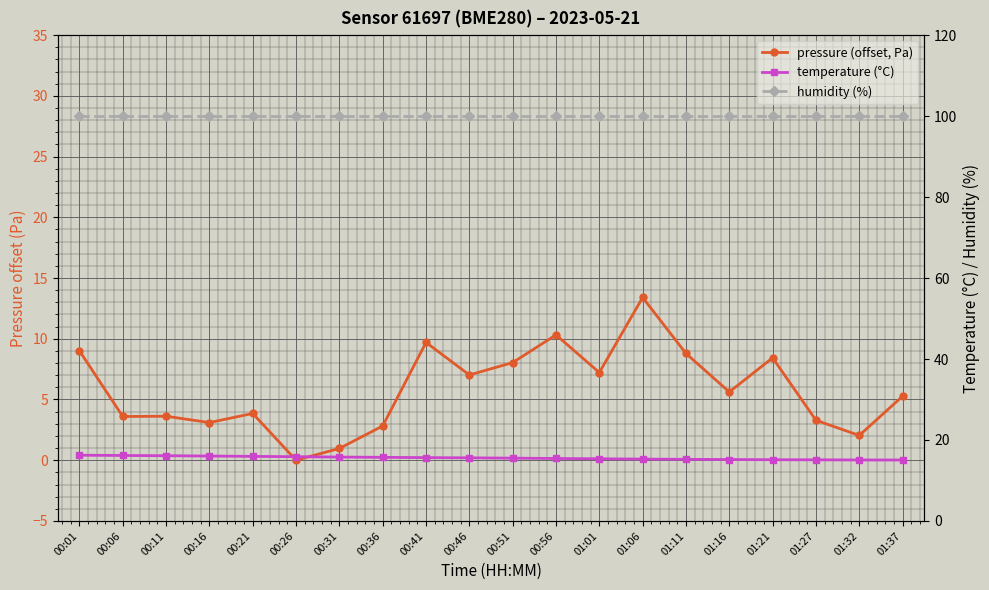

Between 01:32 and 00:16, which is larger?

00:16